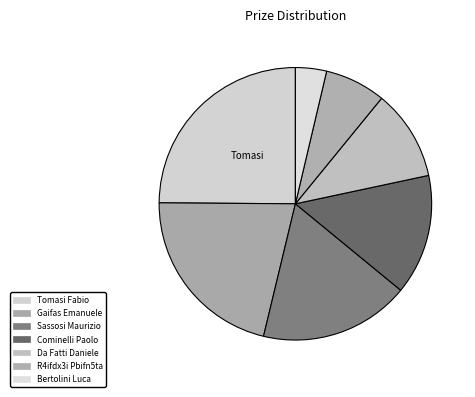

To the nearest percent, what percentage of the pie is Bertolini Luca?

4%